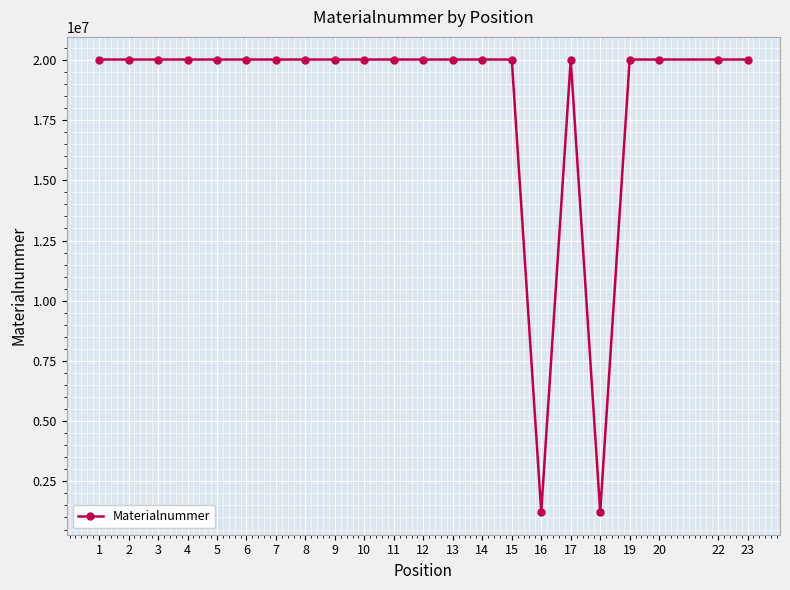

What is the approximate value at 1, to the nearest 100?

20015000